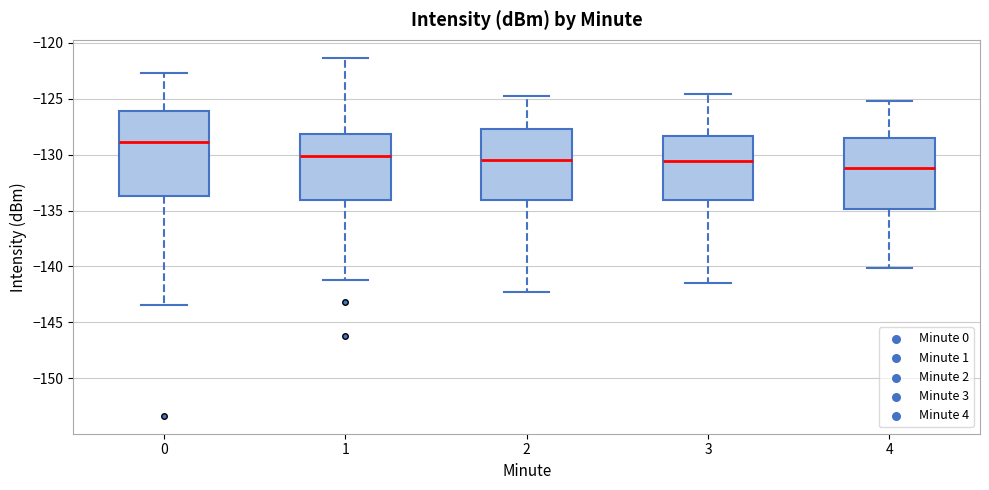

Reading left to right, read every box against the y-axis: the position of its median line, the range the box covers, and the ends of its whiskers. The values are not printed on the chart, so give them approximately, as read against the axis.

0: median -129.0, box -133.5 to -126.0, whiskers -143.5 to -122.5
1: median -130.0, box -134.0 to -128.0, whiskers -141.0 to -121.5
2: median -130.5, box -134.0 to -127.5, whiskers -142.5 to -125.0
3: median -130.5, box -134.0 to -128.5, whiskers -141.5 to -124.5
4: median -131.0, box -135.0 to -128.5, whiskers -140.0 to -125.0